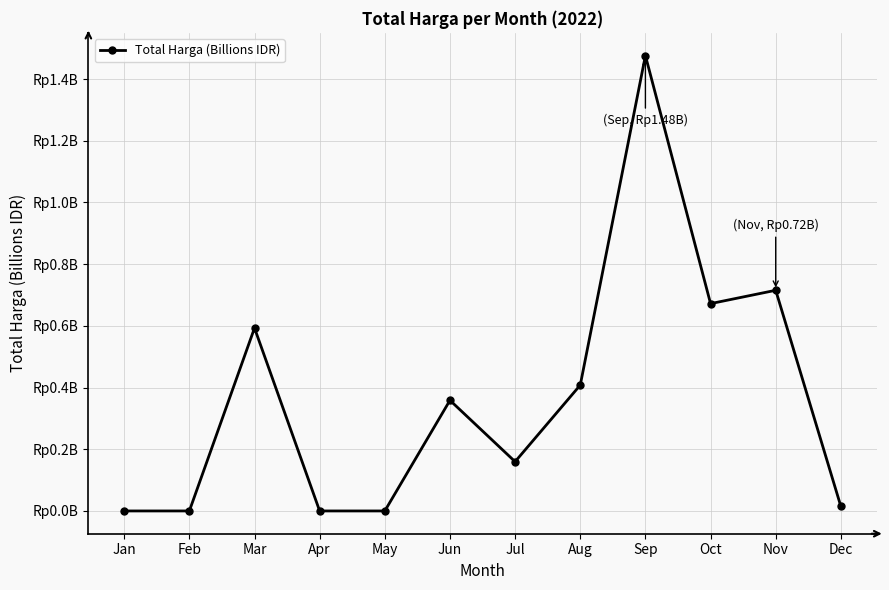

Is this an area chart (filled region under the line)?

No